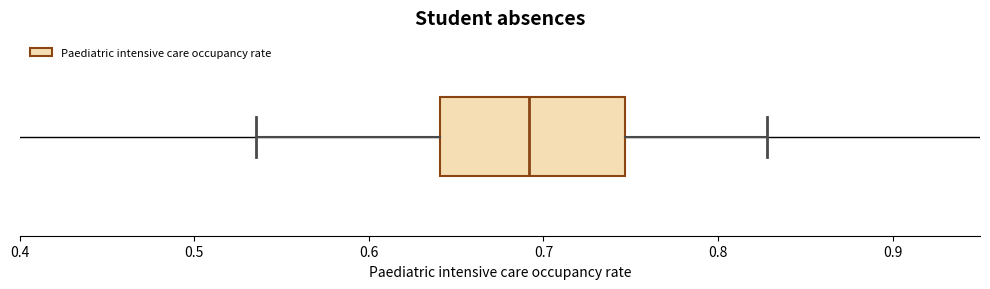

Transcribe this box plot: give where the median line is, the range the box spans, and where the two whiskers end, as read against the x-axis. The values are not printed on the chart, so give them approximately, as read against the axis.

median 0.69, box 0.64 to 0.75, whiskers 0.54 to 0.83